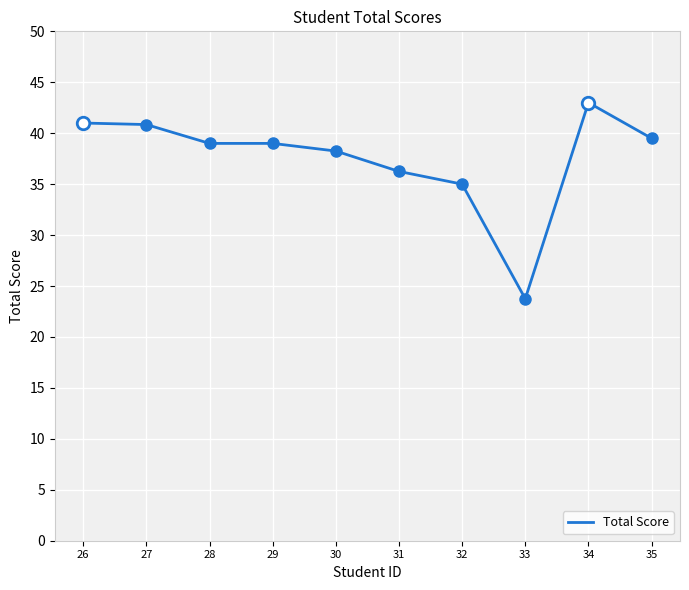

Is this an area chart (filled region under the line)?

No